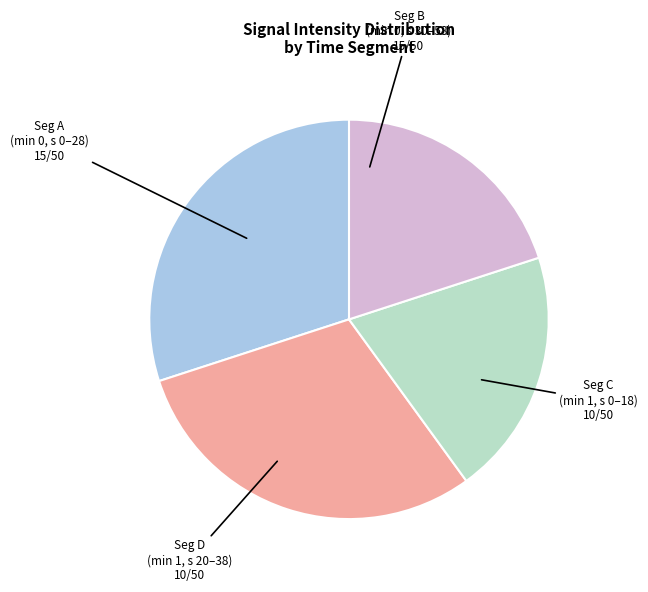

Is there a majority slice in this chart?

No